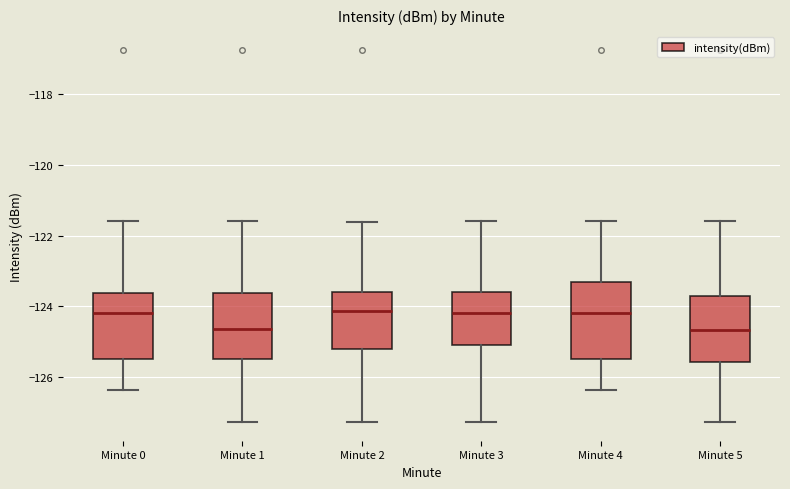

Reading left to right, transcribe this box plot: for each box, give where its median line is, the range the box spans, and where its two whiskers end, as read against the y-axis. The values are not printed on the chart, so give them approximately, as read against the axis.

Minute 0: median -124.2, box -125.4 to -123.6, whiskers -126.4 to -121.6
Minute 1: median -124.6, box -125.4 to -123.6, whiskers -127.2 to -121.6
Minute 2: median -124.2, box -125.2 to -123.6, whiskers -127.2 to -121.6
Minute 3: median -124.2, box -125.0 to -123.6, whiskers -127.2 to -121.6
Minute 4: median -124.2, box -125.4 to -123.4, whiskers -126.4 to -121.6
Minute 5: median -124.6, box -125.6 to -123.8, whiskers -127.2 to -121.6